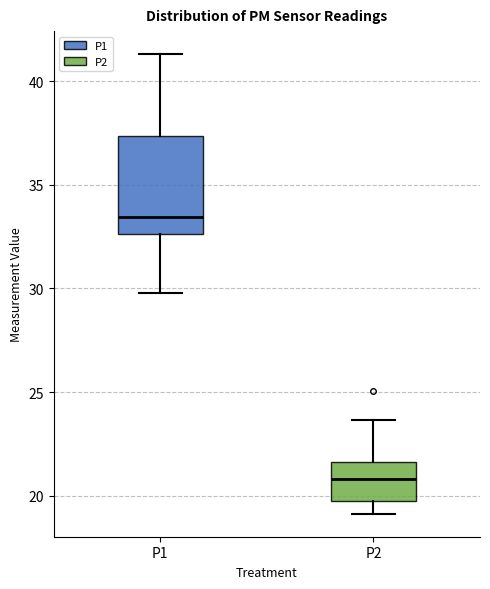

Comparing the boxes themselves (not the whiskers), which one is the tallest?

P1